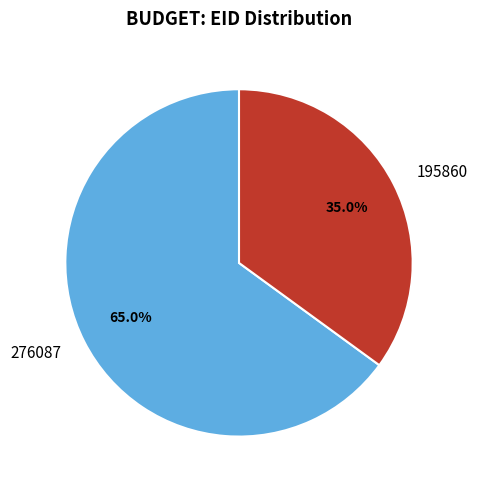

How much of the chart is everything except 195860?

65.0%